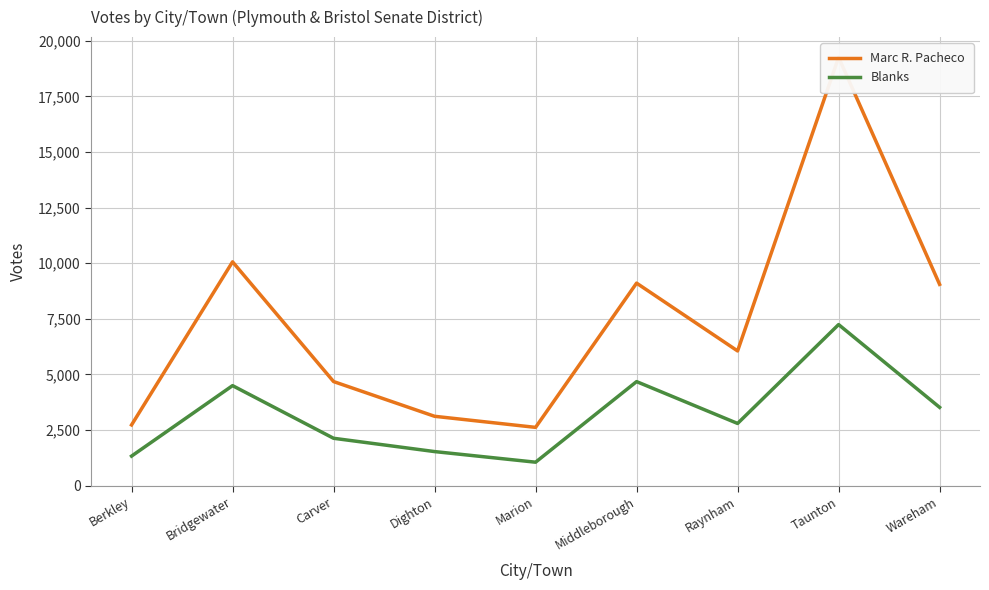

True or false: Blanks and Marc R. Pacheco intersect in this chart.

False